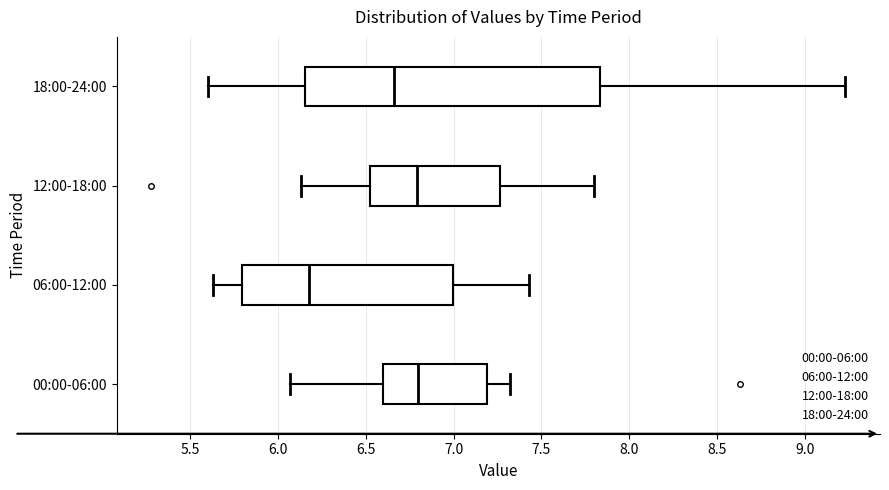

Comparing the boxes themselves (not the whiskers), which one is the widest?

18:00-24:00